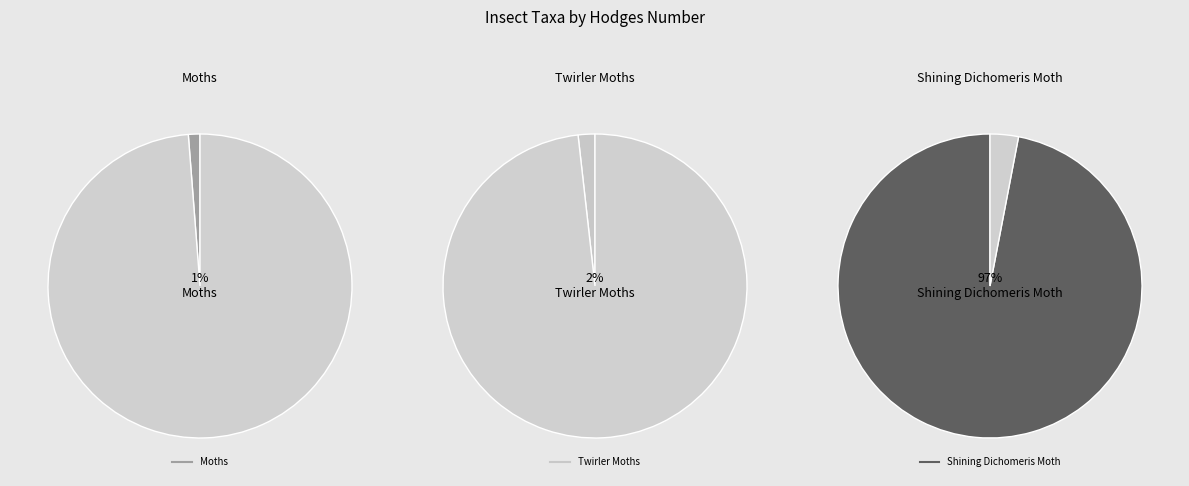

True or false: Twirler Moths accounts for 14% of the total.

False